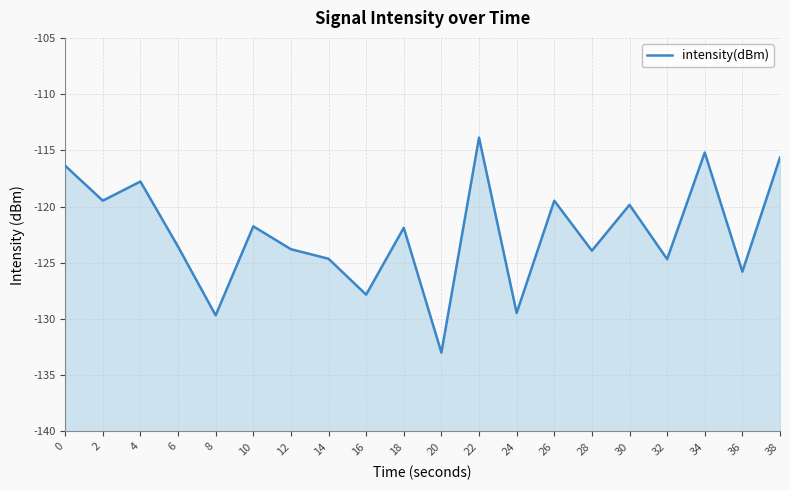

What is the difference between the maximum and second lowest values?

15.8